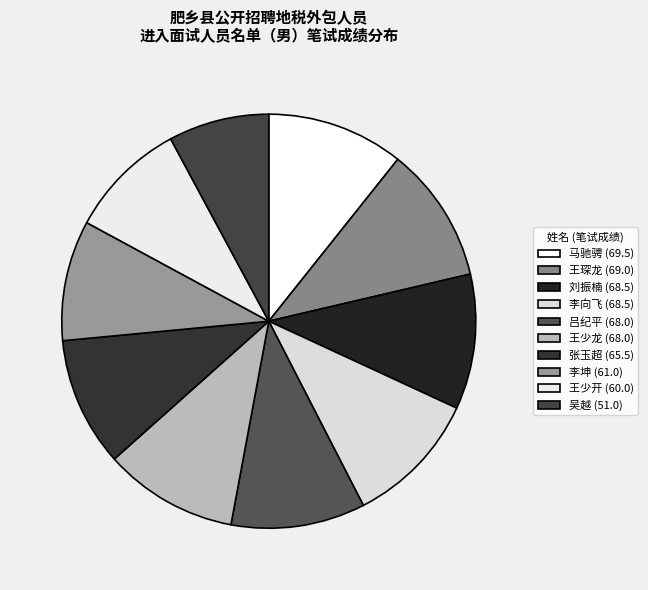

To the nearest percent, what portion does 吕纪平 represent?

10%